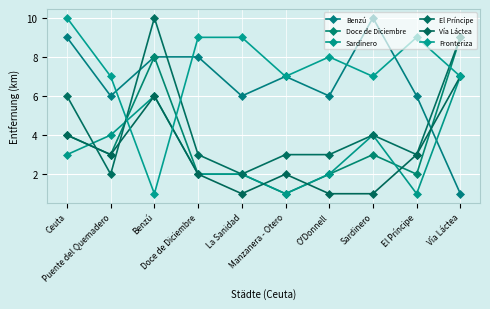

Reading left to right, list all the values displayed in this chart.

Benzú: 9	6	8	8	6	7	6	10	6	1
Doce de Diciembre: 4	3	8	2	2	1	2	3	2	9
Sardinero: 3	4	6	2	2	1	2	4	1	7
El Príncipe: 6	2	10	3	2	3	3	4	3	9
Vía Láctea: 4	3	6	2	1	2	1	1	3	7
Fronteriza: 10	7	1	9	9	7	8	7	9	7